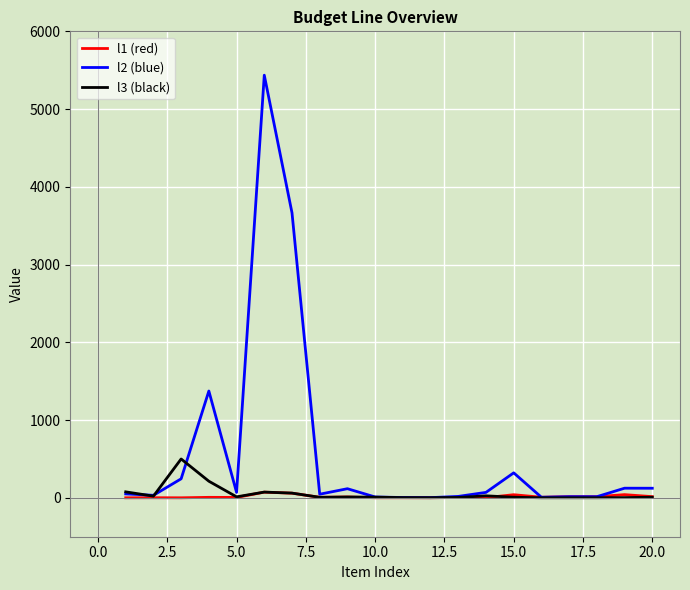

What is the maximum value shown in the chart?

5436.0